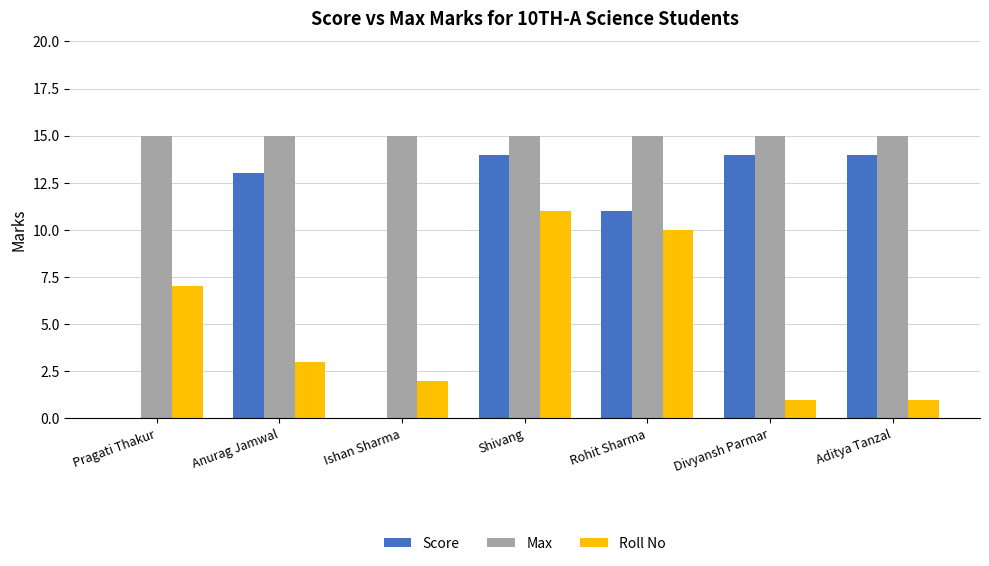

The value of Score at Divyansh Parmar is 6. True or false?

False